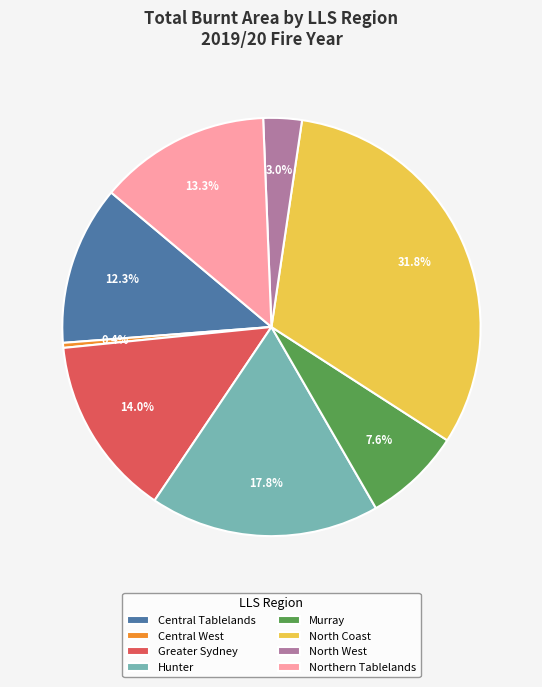

The Northern Tablelands slice represents 13% of the pie. True or false?

True